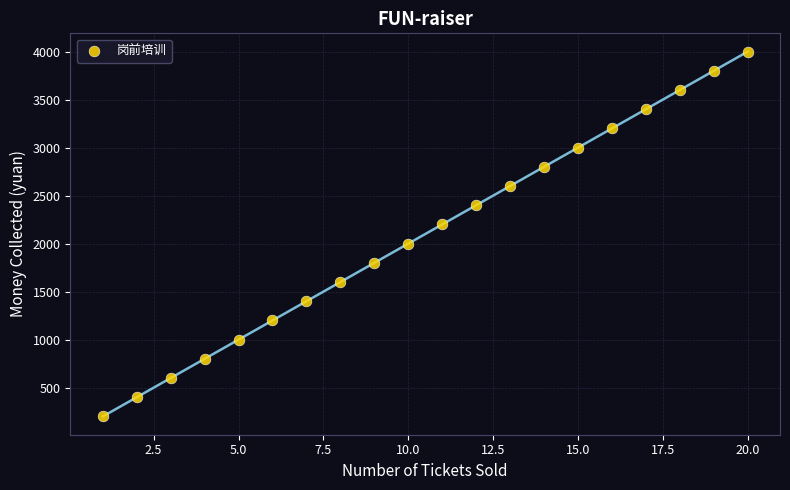

What is the range of X values (max minus min)?

19